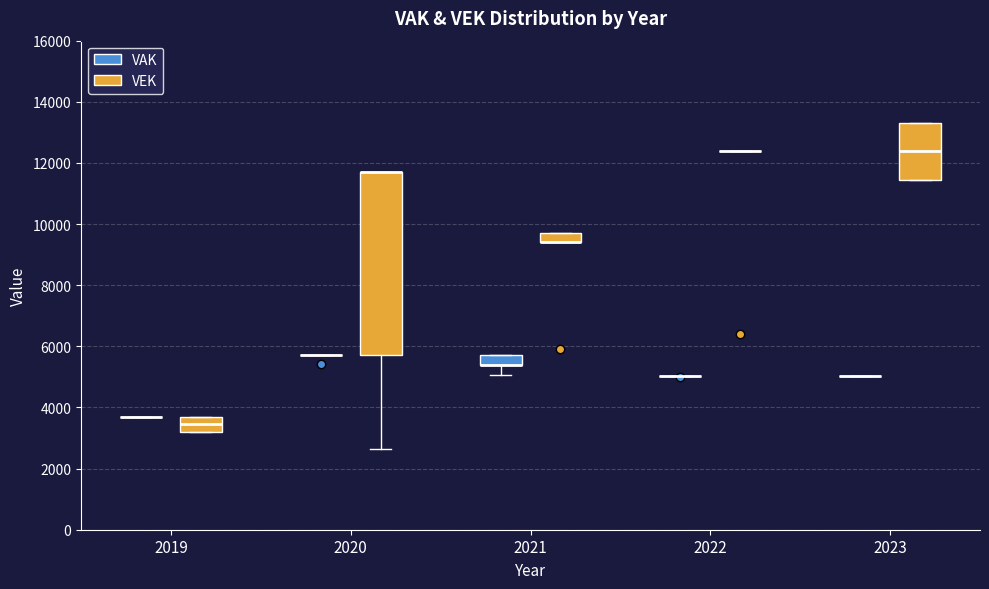

Reading left to right, transcribe this box plot: for each box, give where its median line is, the range the box spans, and where its two whiskers end, as read against the y-axis. The values are not printed on the chart, so give them approximately, as read against the axis.

2019 (VAK): box collapsed to a line at 3800, whiskers 3800 to 3800
2019 (VEK): median 3400, box 3200 to 3800, whiskers 3200 to 3800
2020 (VAK): box collapsed to a line at 5800, whiskers 5800 to 5800
2020 (VEK): median 11800 (drawn on the box's upper edge), box 5800 to 11800, whiskers 2600 to 11800
2021 (VAK): median 5400 (drawn on the box's lower edge), box 5400 to 5800, whiskers 5000 to 5800
2021 (VEK): median 9400 (drawn on the box's lower edge), box 9400 to 9800, whiskers 9400 to 9800
2022 (VAK): box collapsed to a line at 5000, whiskers 5000 to 5000
2022 (VEK): box collapsed to a line at 12400, whiskers 12400 to 12400
2023 (VAK): box collapsed to a line at 5000, whiskers 5000 to 5000
2023 (VEK): median 12400, box 11400 to 13400, whiskers 11400 to 13400